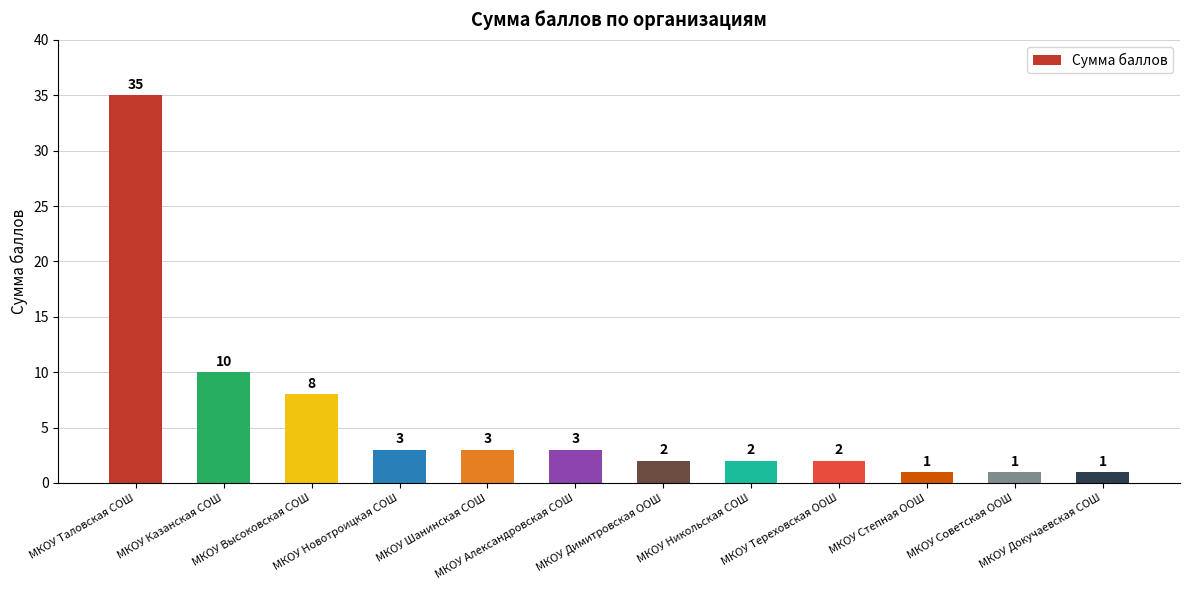

The chart shows a value of 10 at МКОУ Казанская СОШ. True or false?

True